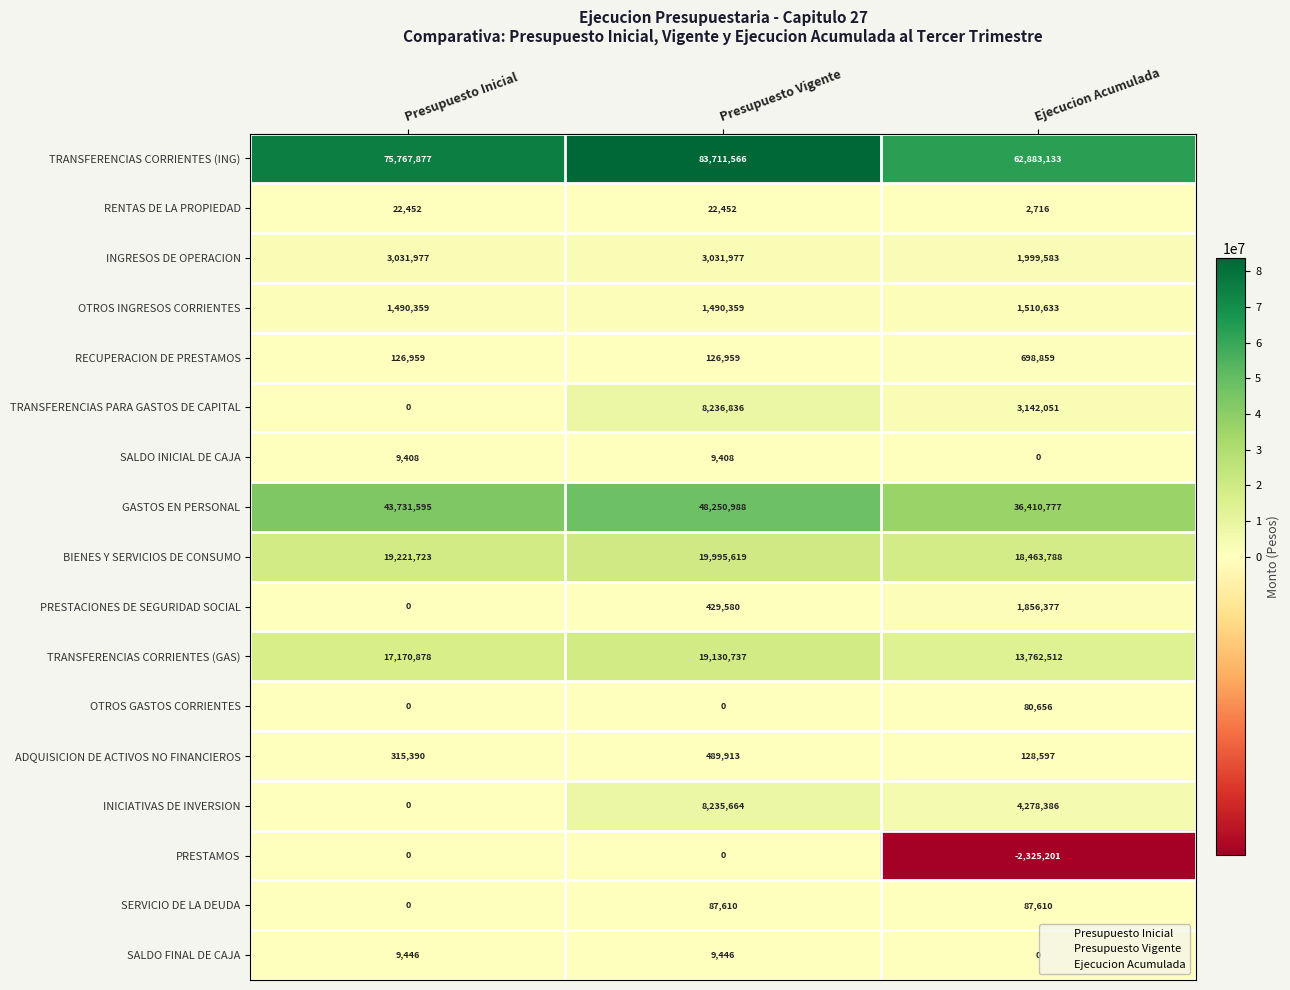

The value of SALDO INICIAL DE CAJA at Presupuesto Vigente is 12321. True or false?

False